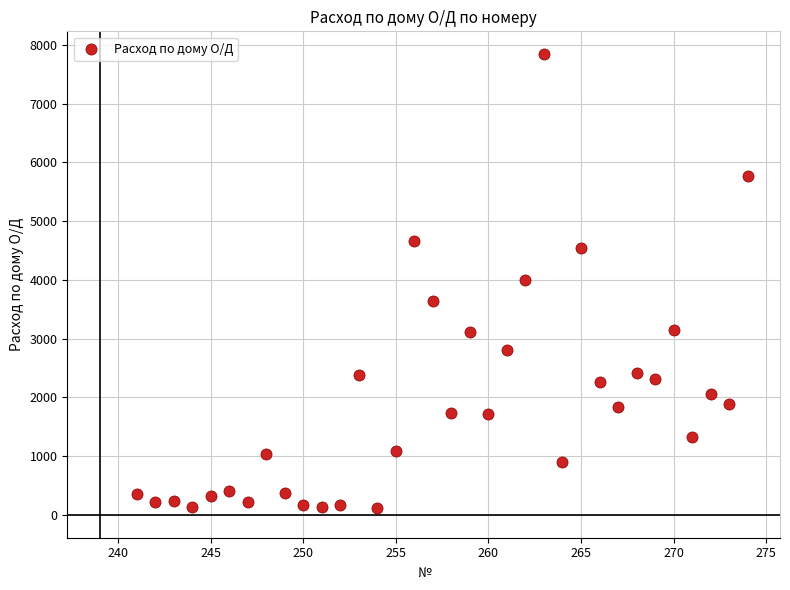

What is the range of Y values (max minus min)?

7734